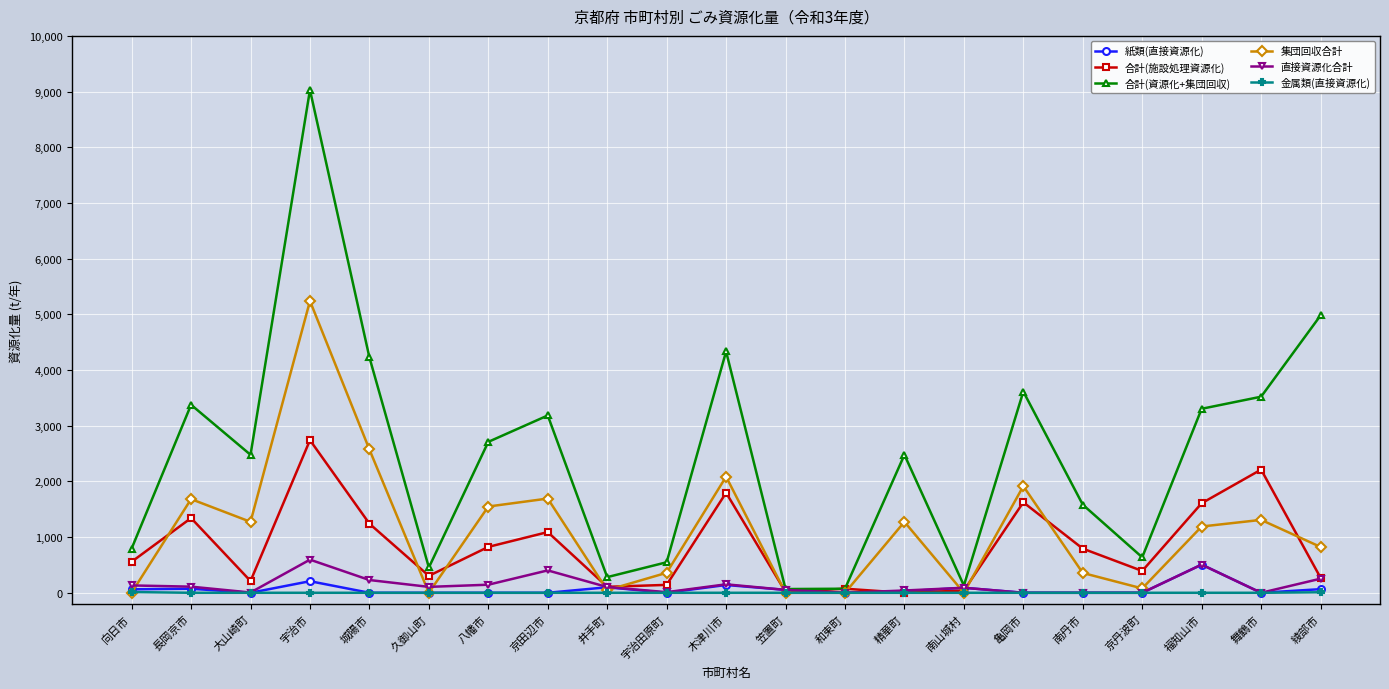

Which series has the largest range (max minus min)?

合計(資源化+集団回収)